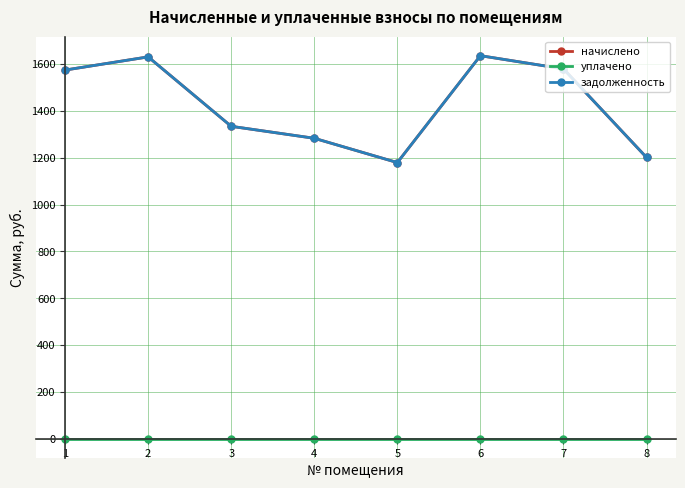

Does the chart display data point markers on the line(s)?

Yes